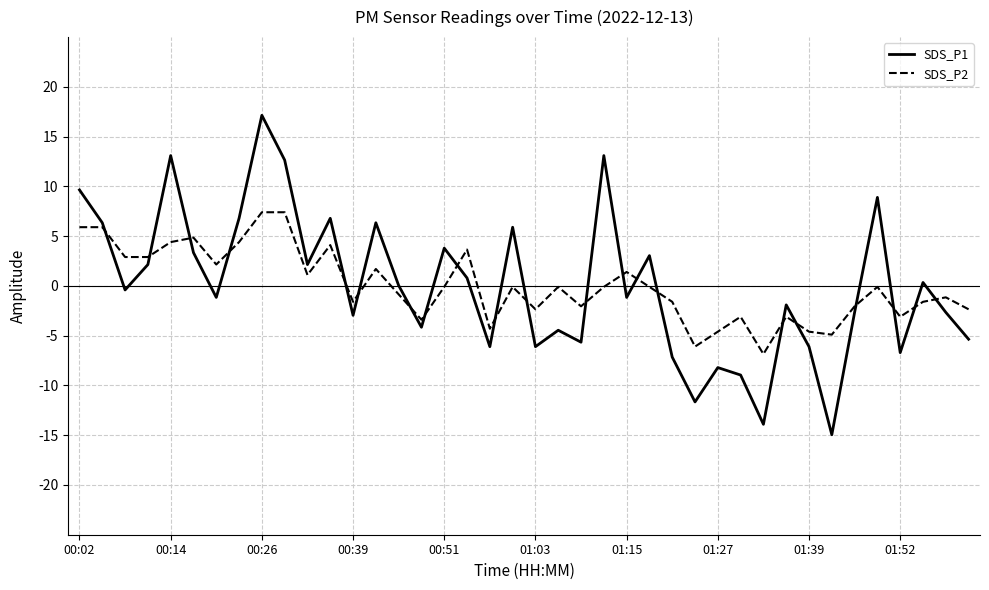

How many times do SDS_P1 and SDS_P2 cross each other?

21